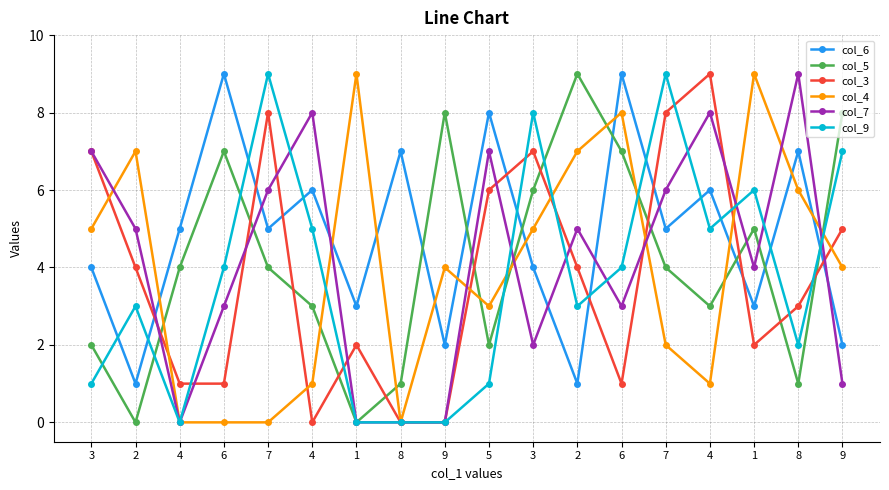

Count the number of data series in this chart.

6